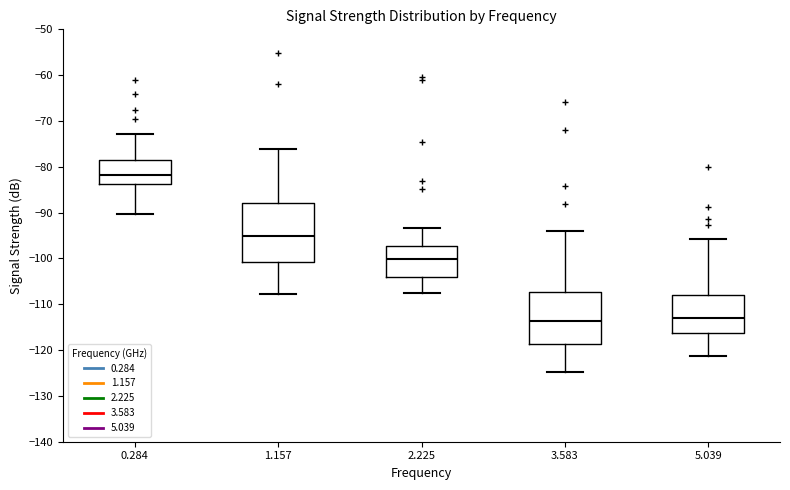

Where does the upper whisker of the box at x = 2.225 end on the y-axis? The values are not printed on the chart, so give them approximately, as read against the axis.

-93